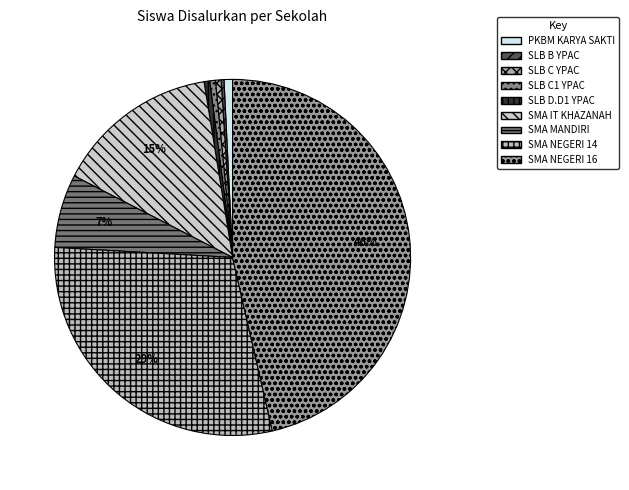

Is SLB C YPAC the majority of the pie?

No